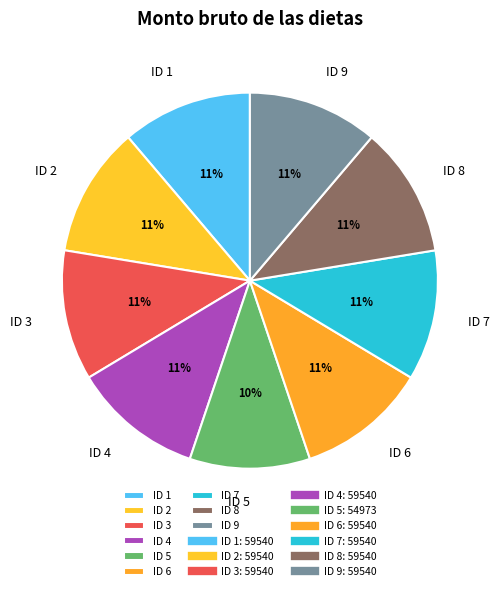

Is it true that ID 3 is 24% of the pie?

False